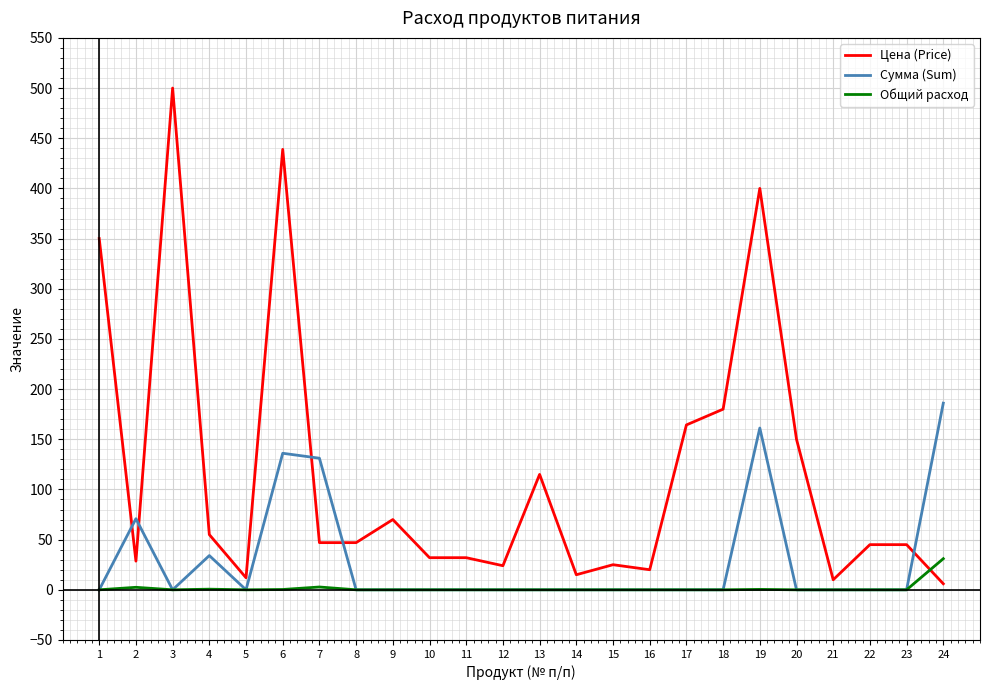

True or false: Цена (Price) has more than 0 points higher than both neighbors.

True